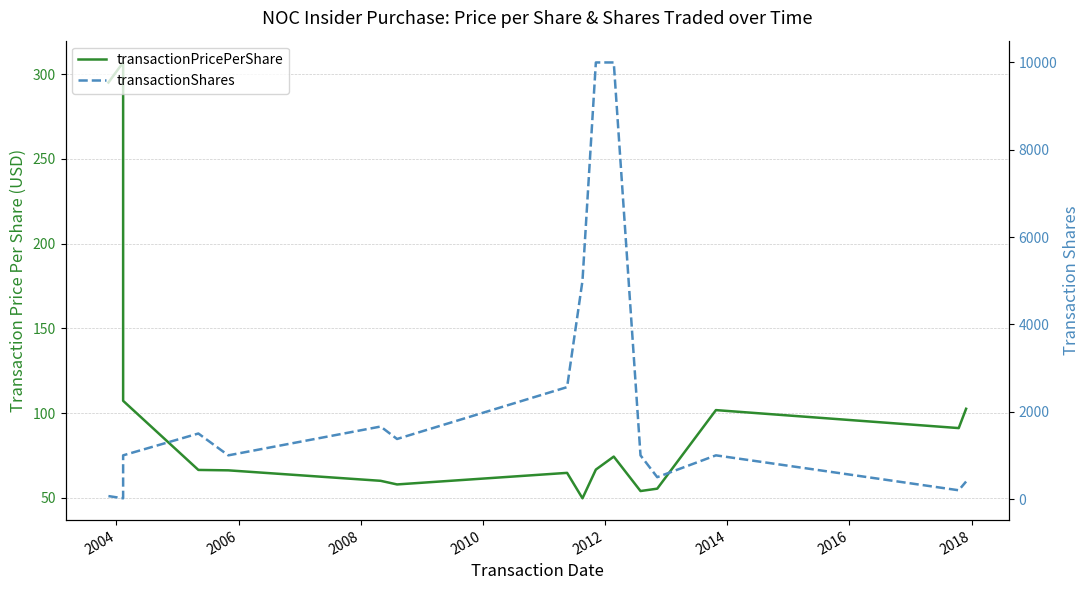

What is the difference between the second highest and second lowest values in the transactionShares series?

9933.0